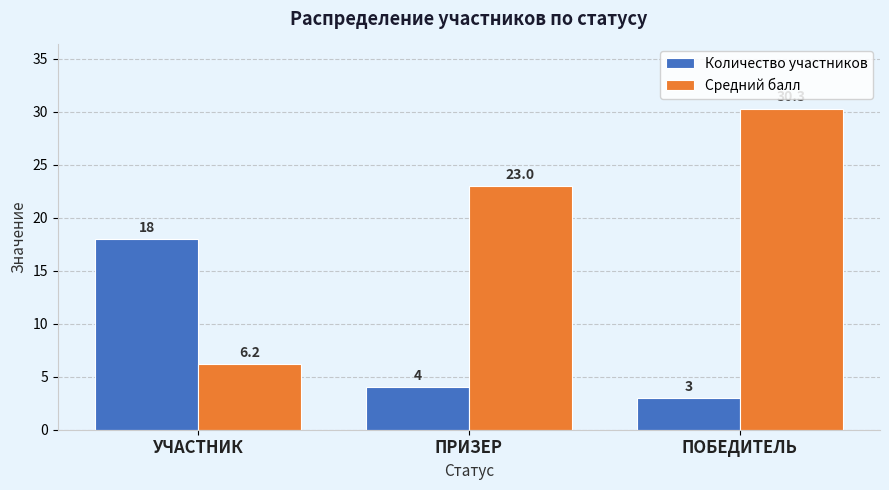

Reading left to right, extract all data points from this chart.

Количество участников: УЧАСТНИК=18.0	ПРИЗЕР=4.0	ПОБЕДИТЕЛЬ=3.0
Средний балл: УЧАСТНИК=6.2	ПРИЗЕР=23.0	ПОБЕДИТЕЛЬ=30.3